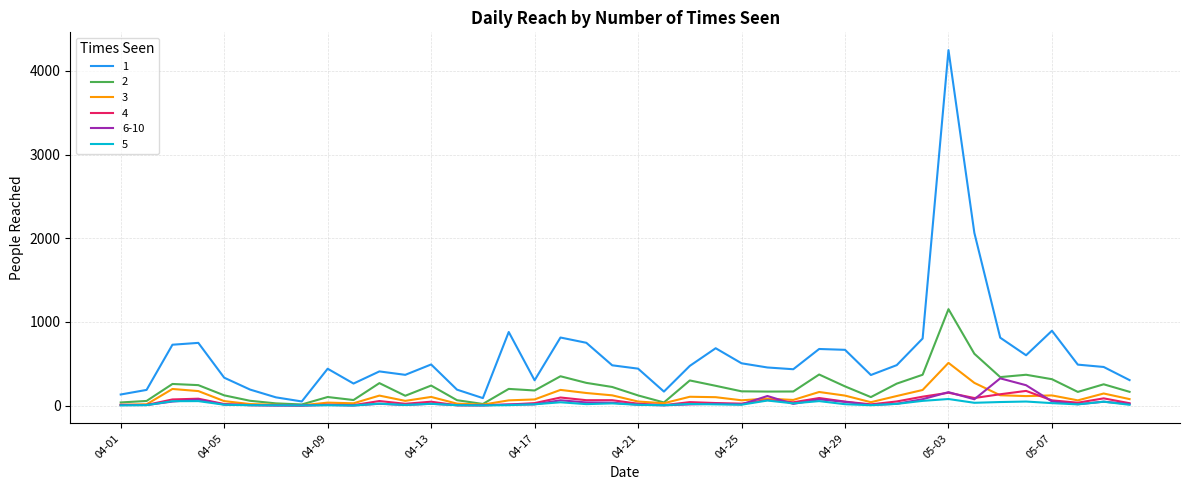

Is this an area chart (filled region under the line)?

No